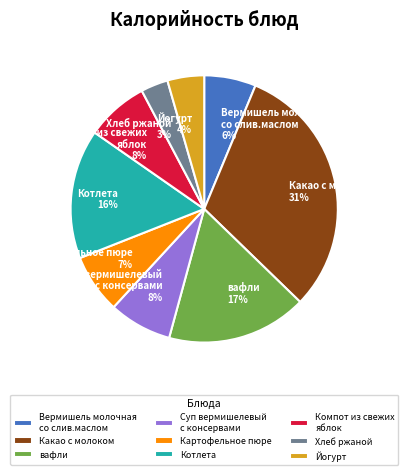

Between Вермишель молочная со слив.маслом and вафли, which is larger?

вафли